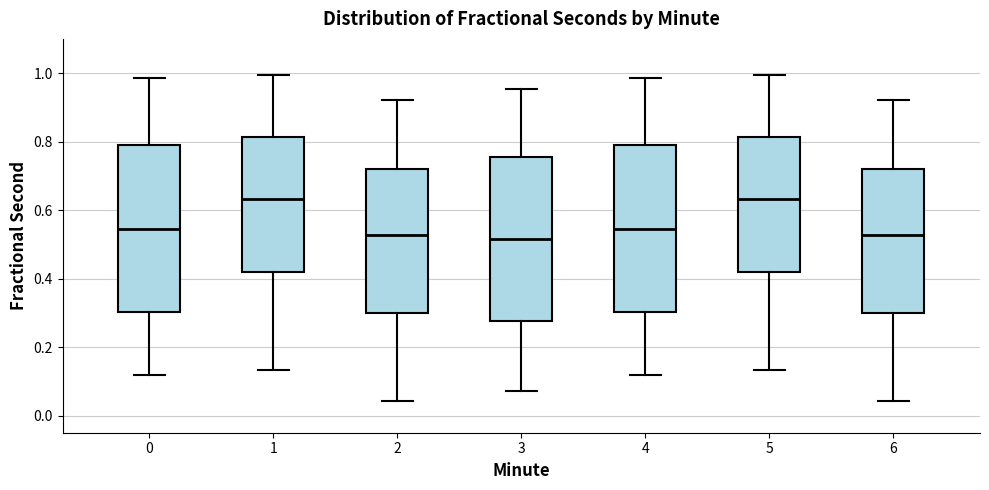

Reading left to right, transcribe this box plot: for each box, give where its median line is, the range the box spans, and where its two whiskers end, as read against the y-axis. The values are not printed on the chart, so give them approximately, as read against the axis.

0: median 0.54, box 0.30 to 0.80, whiskers 0.12 to 0.98
1: median 0.64, box 0.42 to 0.82, whiskers 0.14 to 1.00
2: median 0.52, box 0.30 to 0.72, whiskers 0.04 to 0.92
3: median 0.52, box 0.28 to 0.76, whiskers 0.08 to 0.96
4: median 0.54, box 0.30 to 0.80, whiskers 0.12 to 0.98
5: median 0.64, box 0.42 to 0.82, whiskers 0.14 to 1.00
6: median 0.52, box 0.30 to 0.72, whiskers 0.04 to 0.92